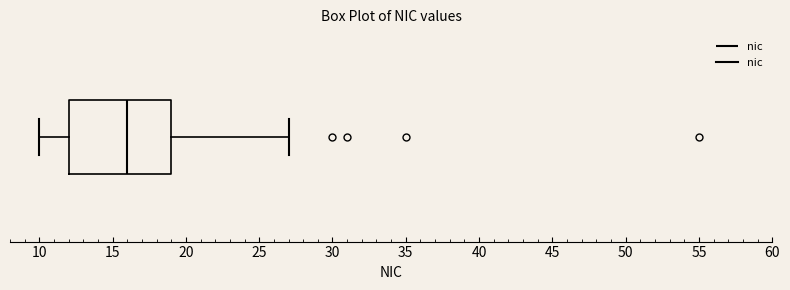

Transcribe this box plot: give where the median line is, the range the box spans, and where the two whiskers end, as read against the x-axis. The values are not printed on the chart, so give them approximately, as read against the axis.

median 16, box 12 to 19, whiskers 10 to 27